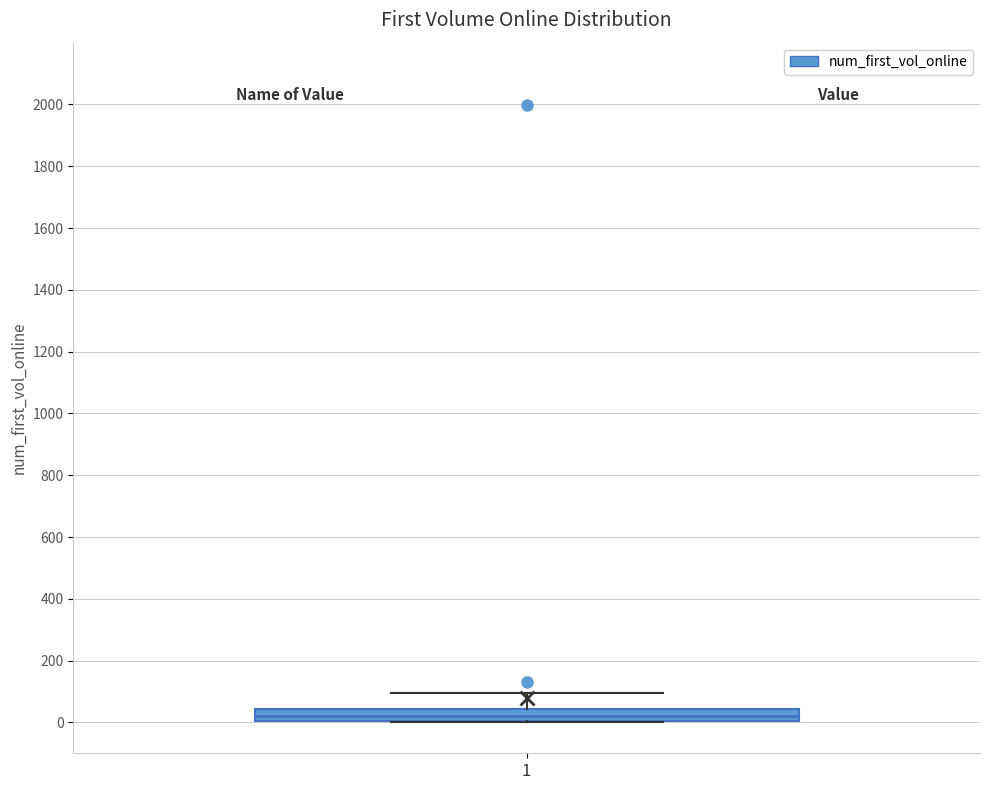

Read this box plot against the y-axis: the position of the median line, the range covered by the box, and the ends of both whiskers. The values are not printed on the chart, so give them approximately, as read against the axis.

median 20, box 0 to 40, whiskers 0 to 100